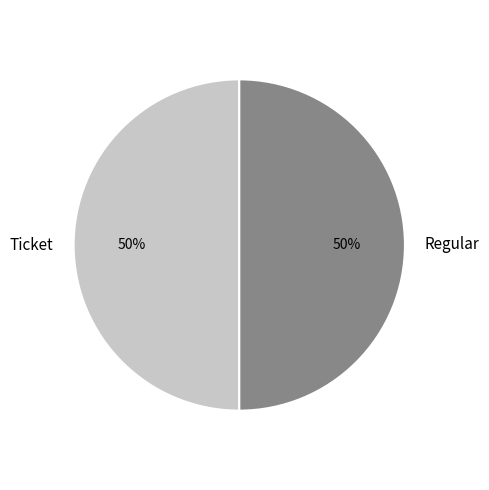

To the nearest percent, what is the average slice percentage?

50%